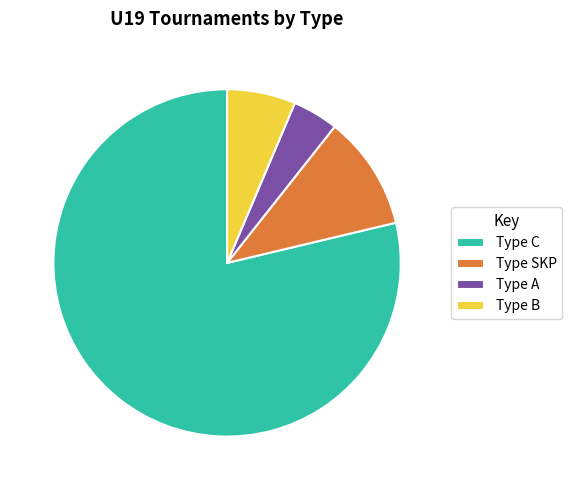

Between Type A and Type C, which is larger?

Type C